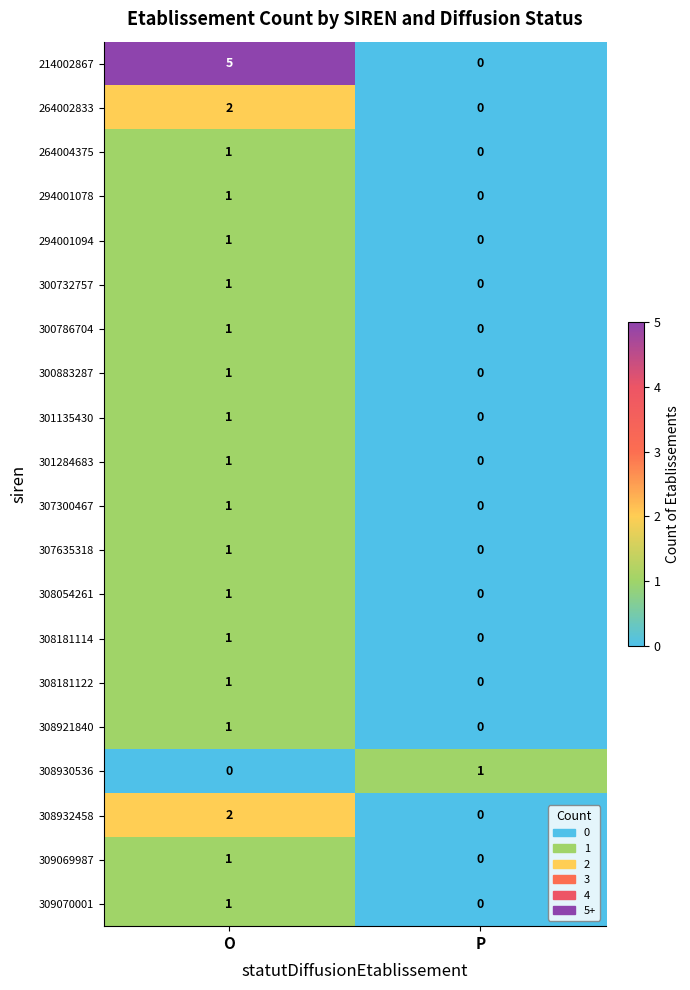

Which label corresponds to the largest value in the chart?

O